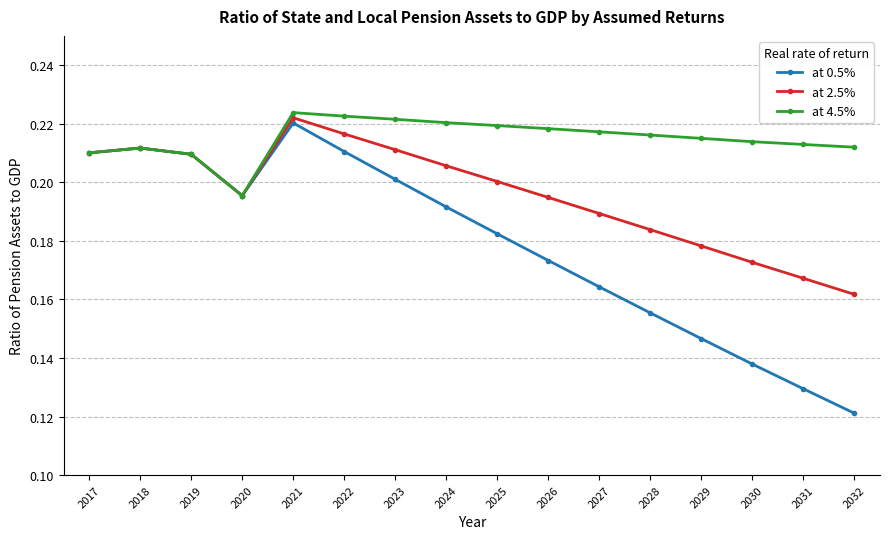

At which label is at 0.5% closest to 0?

2032